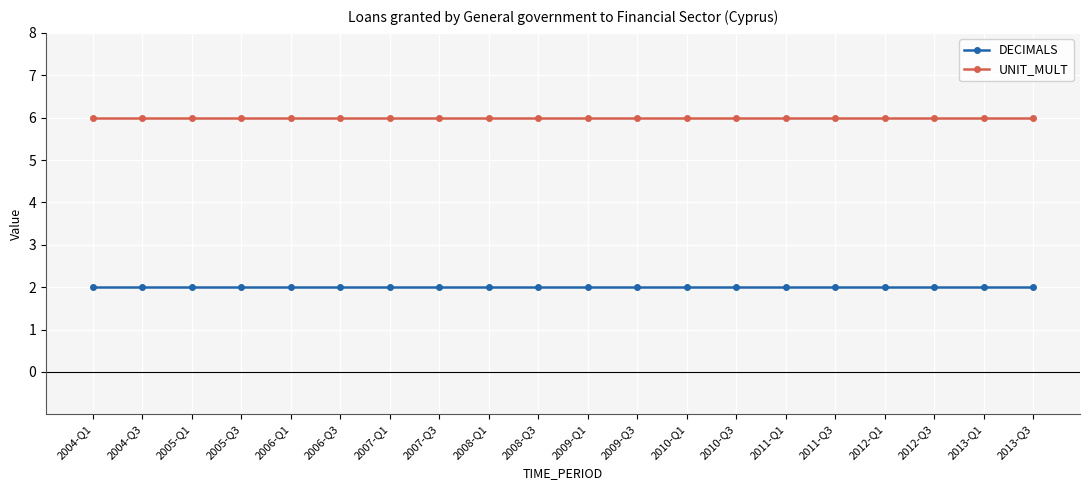

What is the spread (max minus min) of values at 2013-Q1?

4